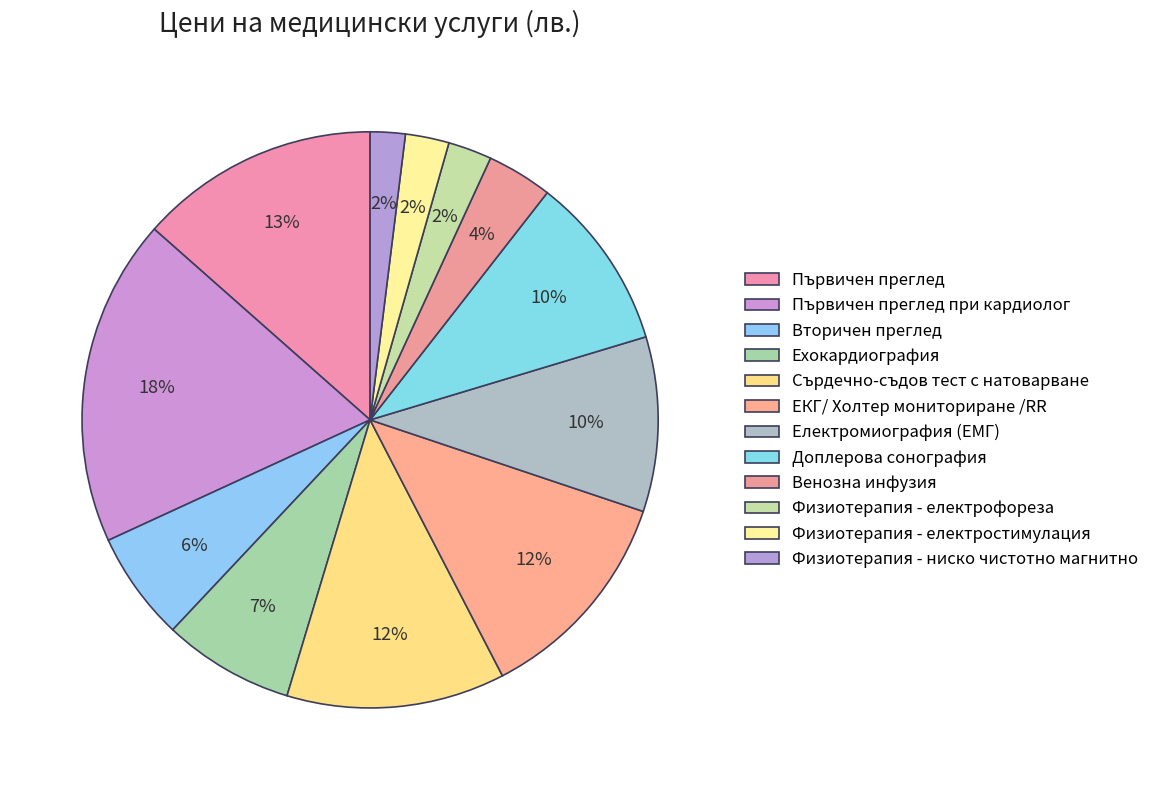

How many segments does this pie chart have?

12